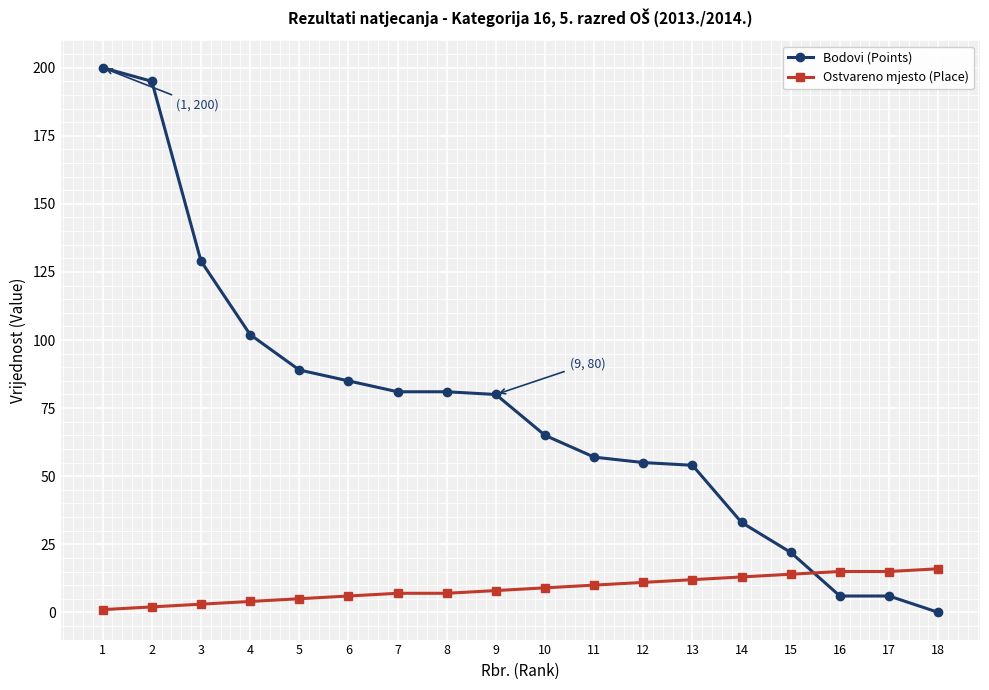

What is the sum of all Ostvareno mjesto (Place) values?

158